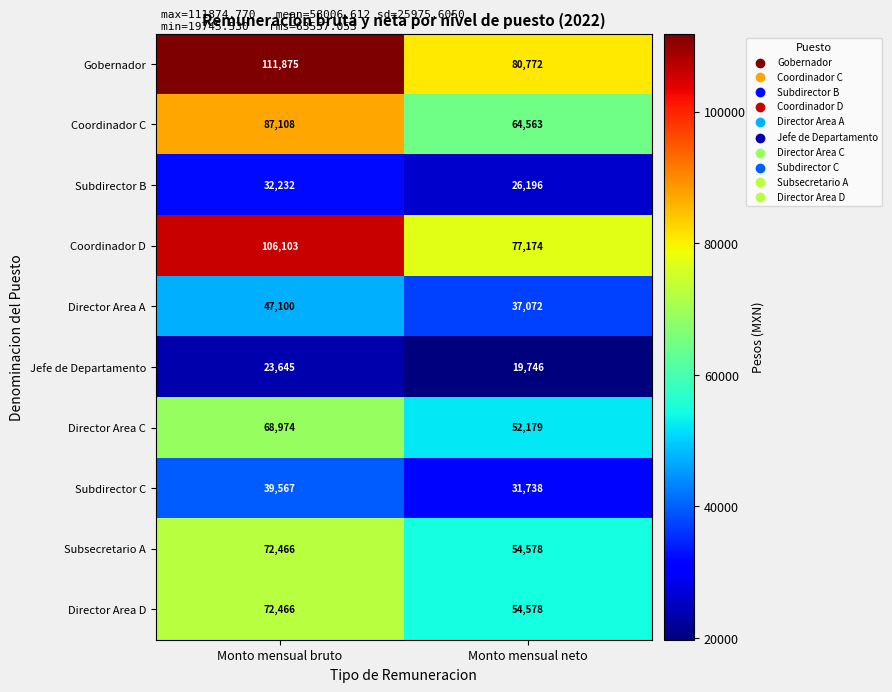

How many values in the Subsecretario A series are below 72466?

1